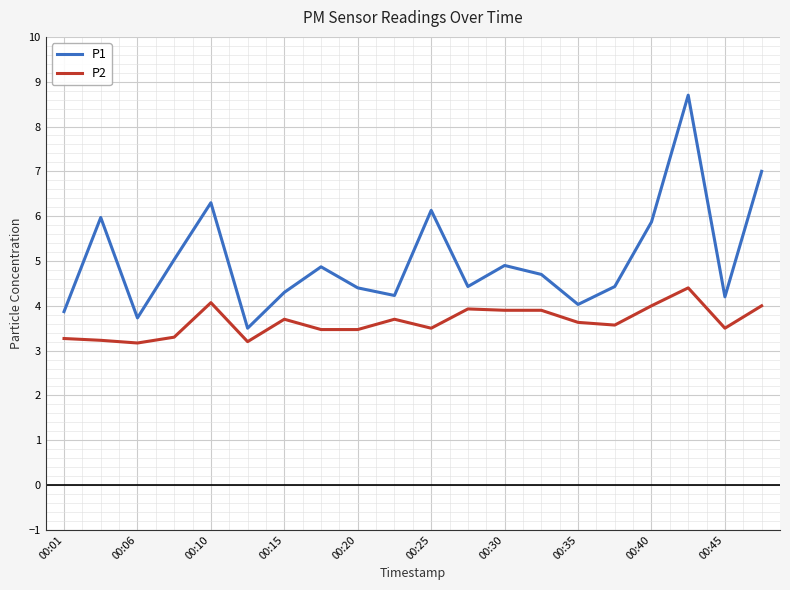

Which series has the largest range (max minus min)?

P1